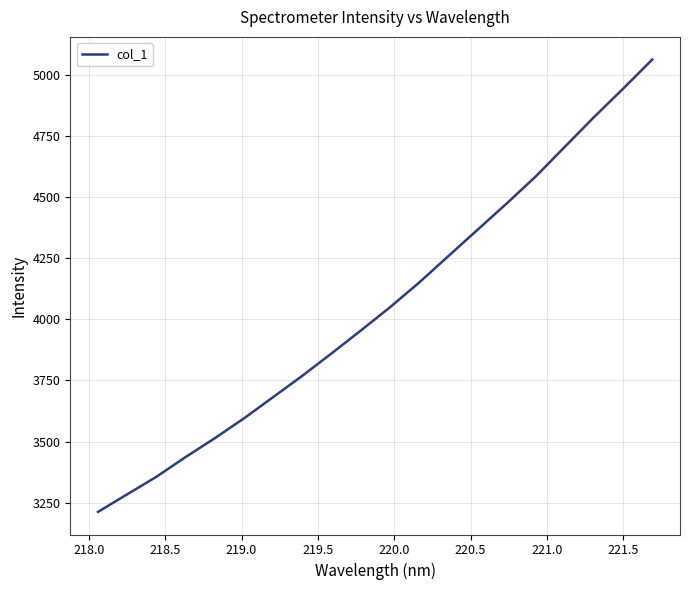

What is the difference between the maximum and minimum values?

1849.6